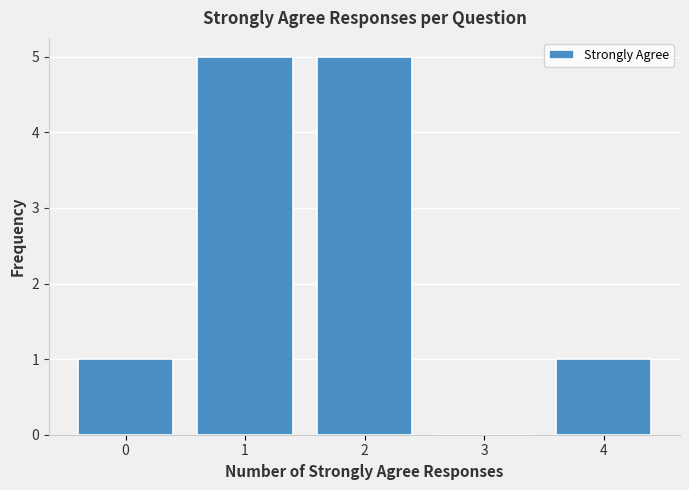

Reading left to right, transcribe all the data shown in this chart.

0=1	1=5	2=5	3=0	4=1